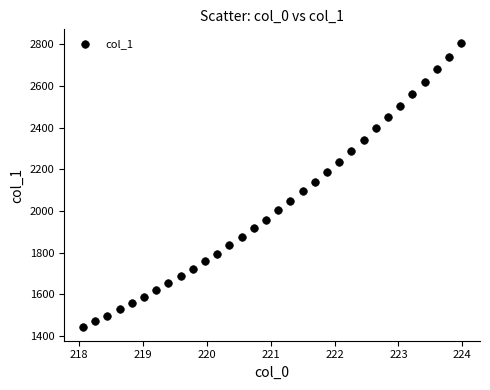

What is the range of Y values (max minus min)?

1359.3